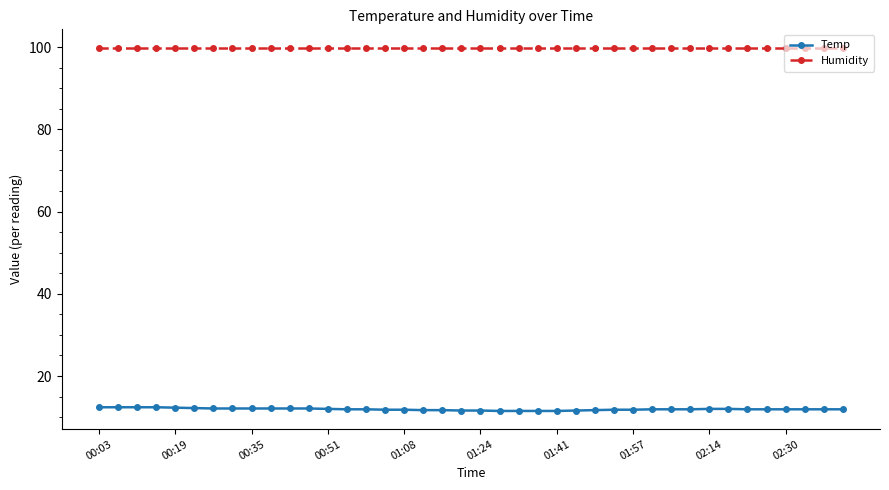

What is the average value of the Temp series?

11.9